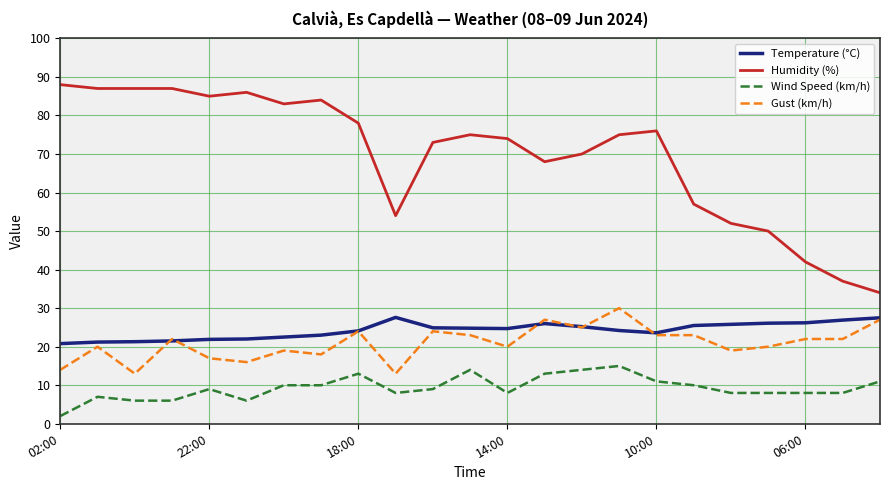

Which series has the largest range (max minus min)?

Humidity (%)